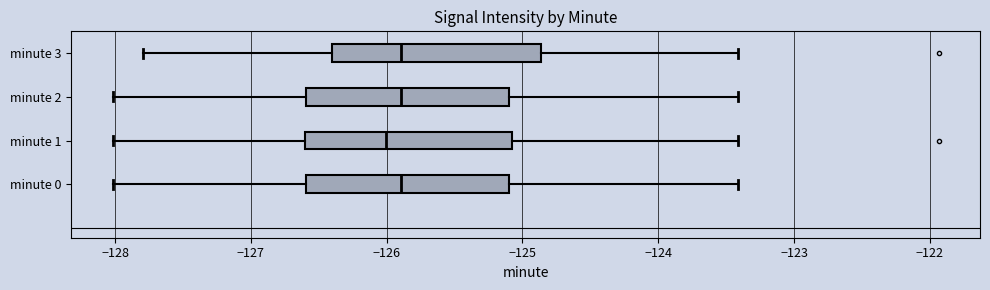

Which box has the furthest to the left median line?

minute 1